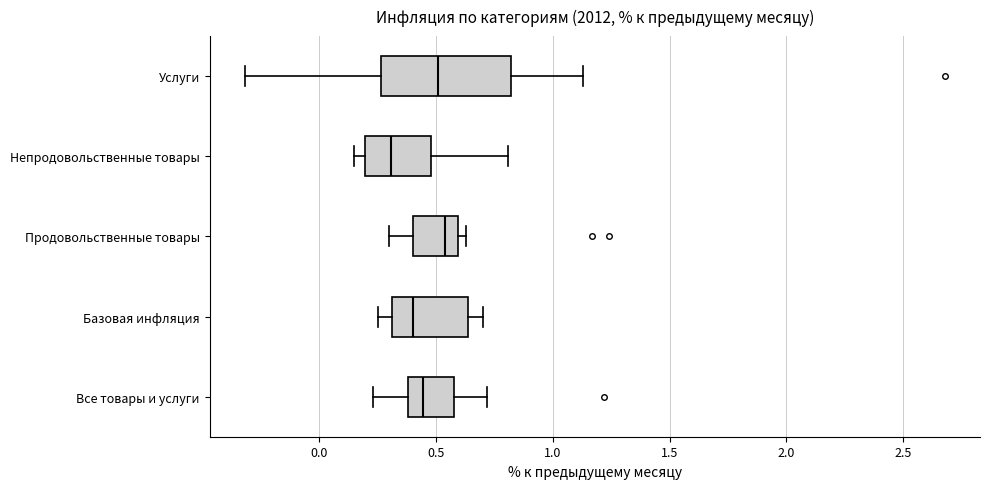

Where does the right whisker of the box for Непродовольственные товары end on the x-axis? The values are not printed on the chart, so give them approximately, as read against the axis.

0.80